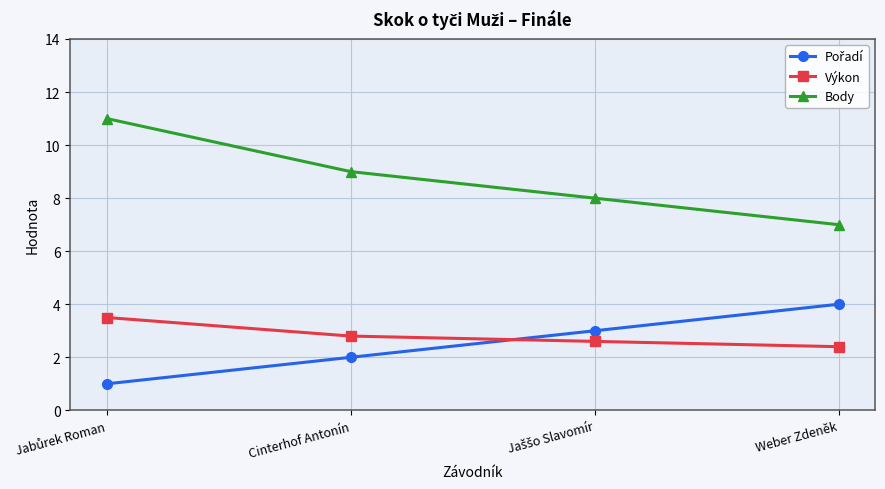

True or false: Výkon and Body cross at least once.

False